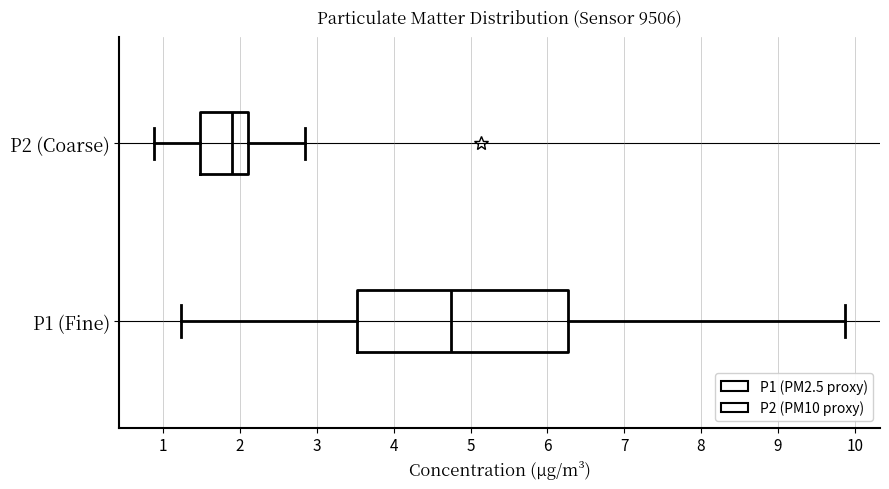

Which box is the widest, from its left edge to its right edge?

P1 (Fine)